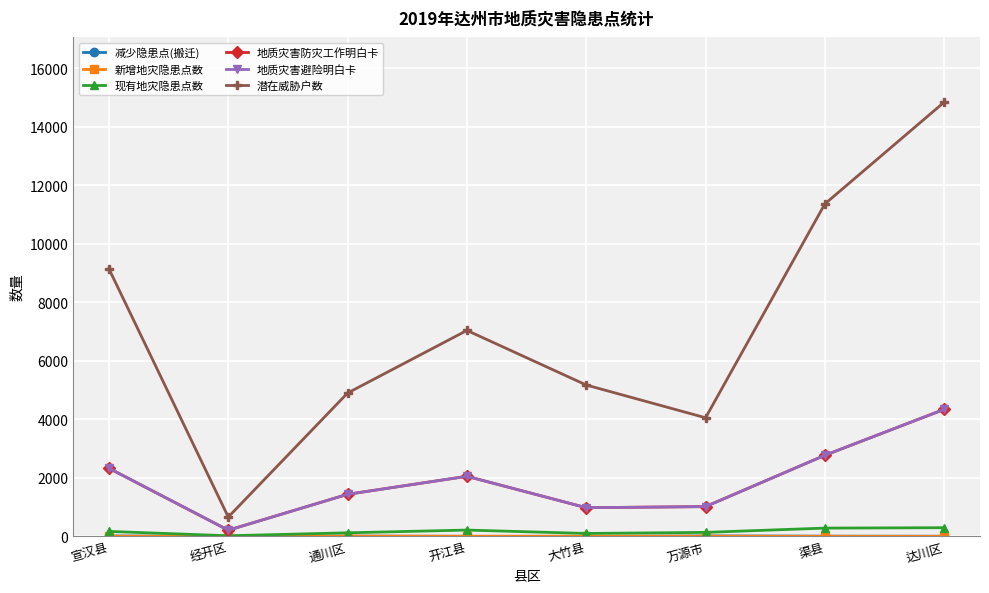

Which series has the largest range (max minus min)?

潜在威胁户数